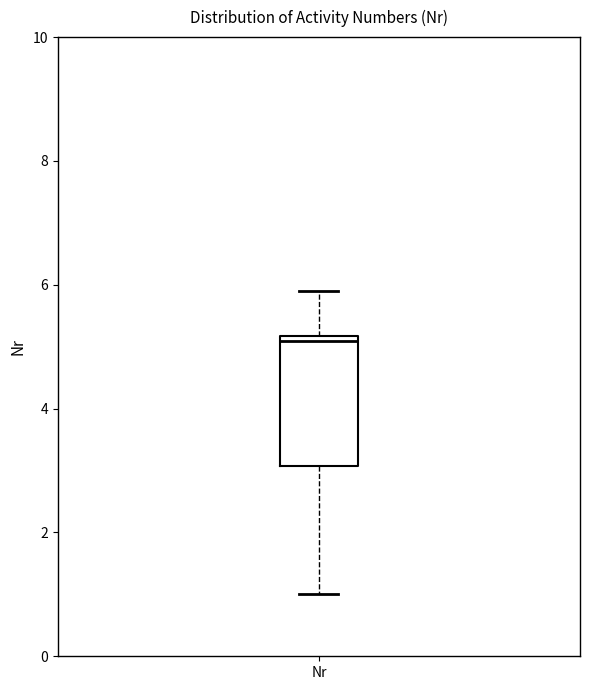

Read this box plot against the y-axis: the position of the median line, the range covered by the box, and the ends of both whiskers. The values are not printed on the chart, so give them approximately, as read against the axis.

median 5.2 (just below the box's upper edge), box 3.0 to 5.2, whiskers 1.0 to 6.0